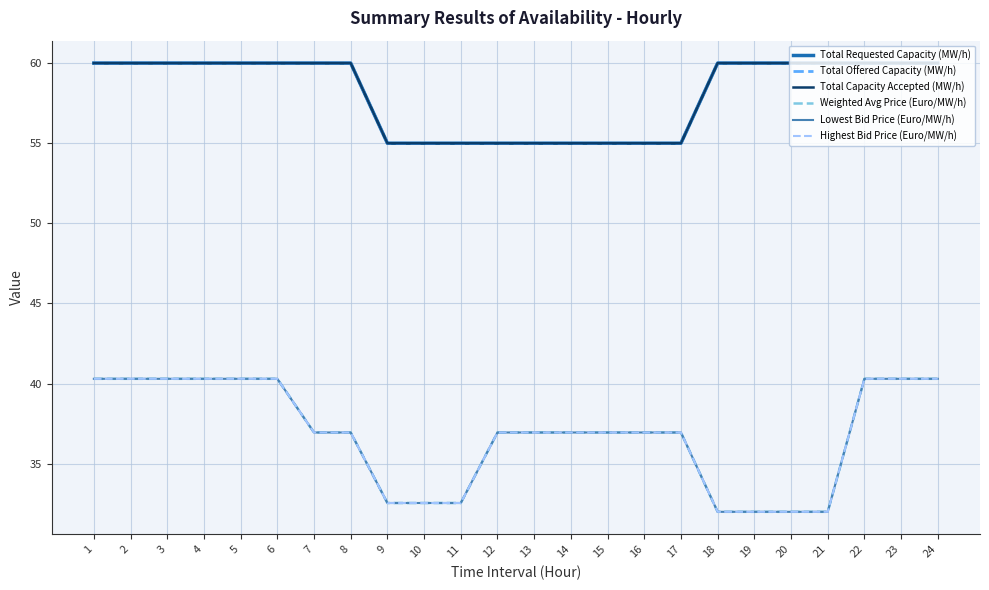

Does the chart have visible grid lines?

Yes